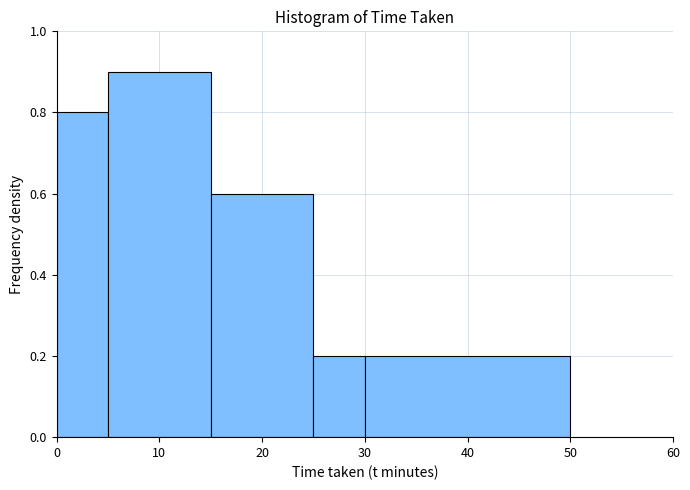

Reading left to right, transcribe this chart: for each bar, give the range it covers on the x-axis and its height. The values are not printed on the chart, so give them approximately, as read against the axis.

0 to 5: 0.8
5 to 15: 0.9
15 to 25: 0.6
25 to 30: 0.2
30 to 50: 0.2